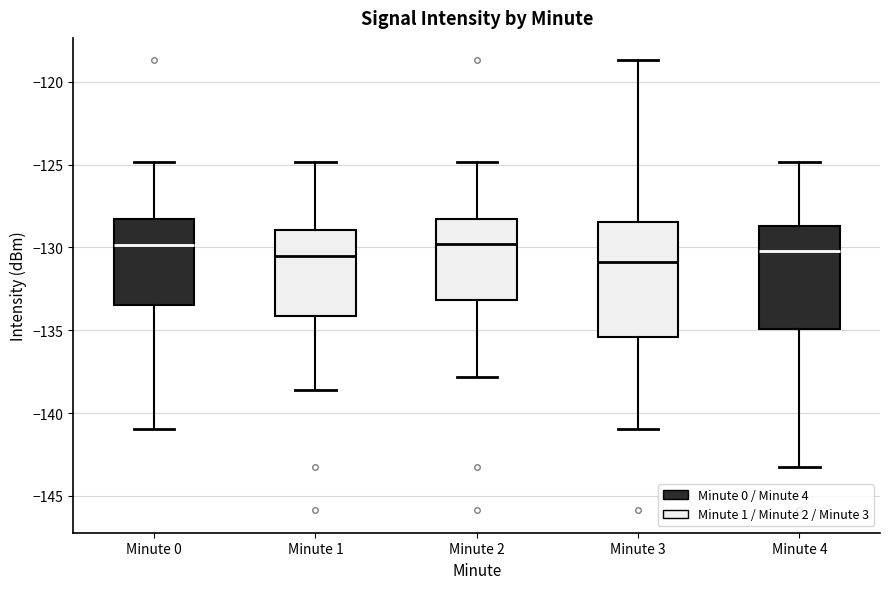

Comparing the boxes themselves (not the whiskers), which one is the tallest?

Minute 3